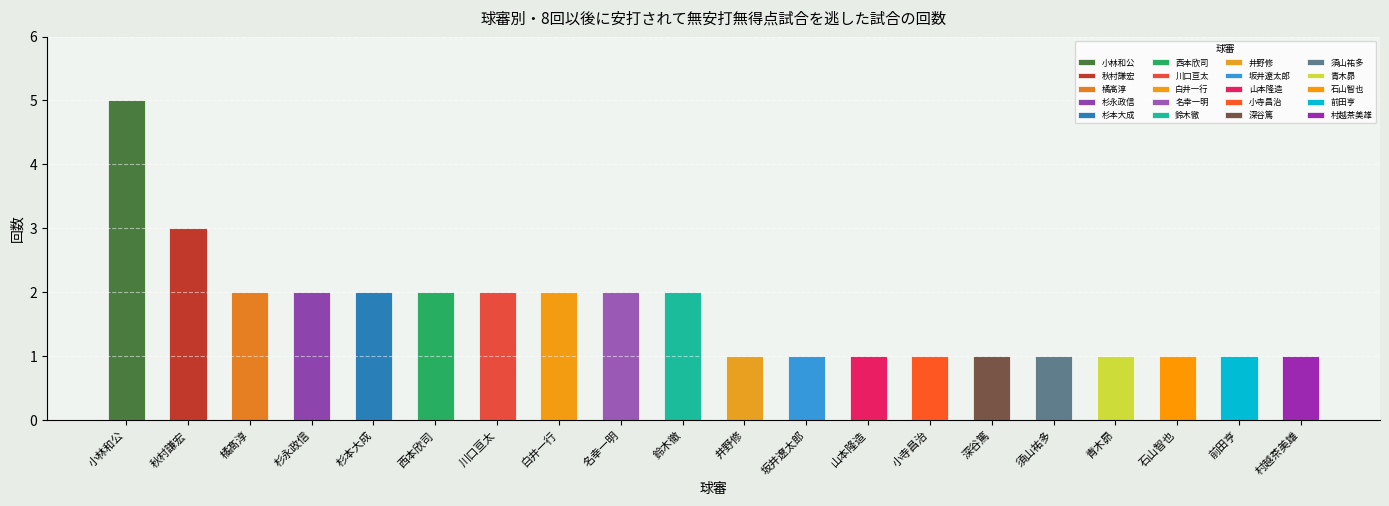

List the labels in order of value, smallest first.

井野修, 坂井遼太郎, 山本隆造, 小寺昌治, 深谷篤, 須山祐多, 青木昴, 石山智也, 前田亨, 村越茶美雄, 橘髙淳, 杉永政信, 杉本大成, 西本欣司, 川口亘太, 白井一行, 名幸一明, 鈴木徹, 秋村謙宏, 小林和公